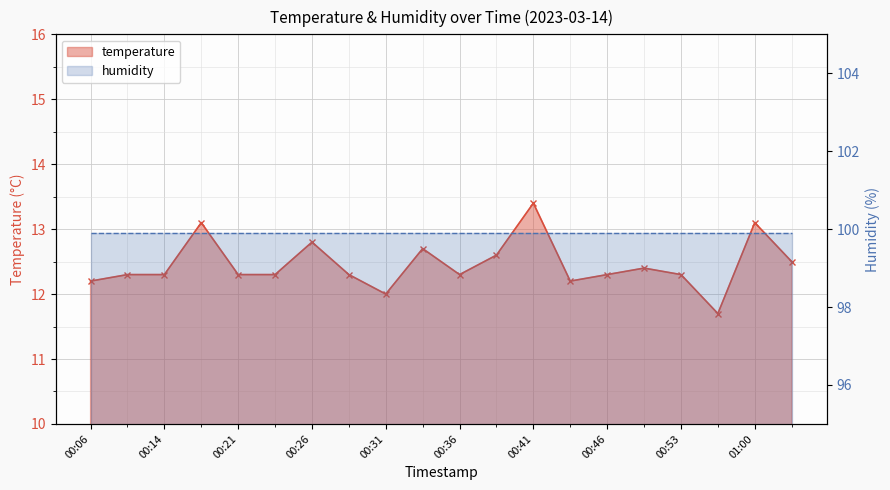

At which category does the chart reach its peak across all series?

00:41